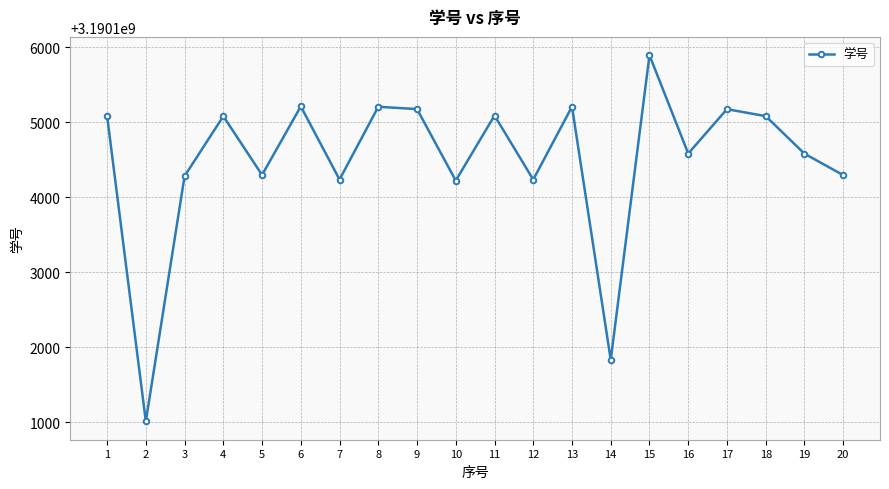

What is the difference between the maximum and minimum values?

4886